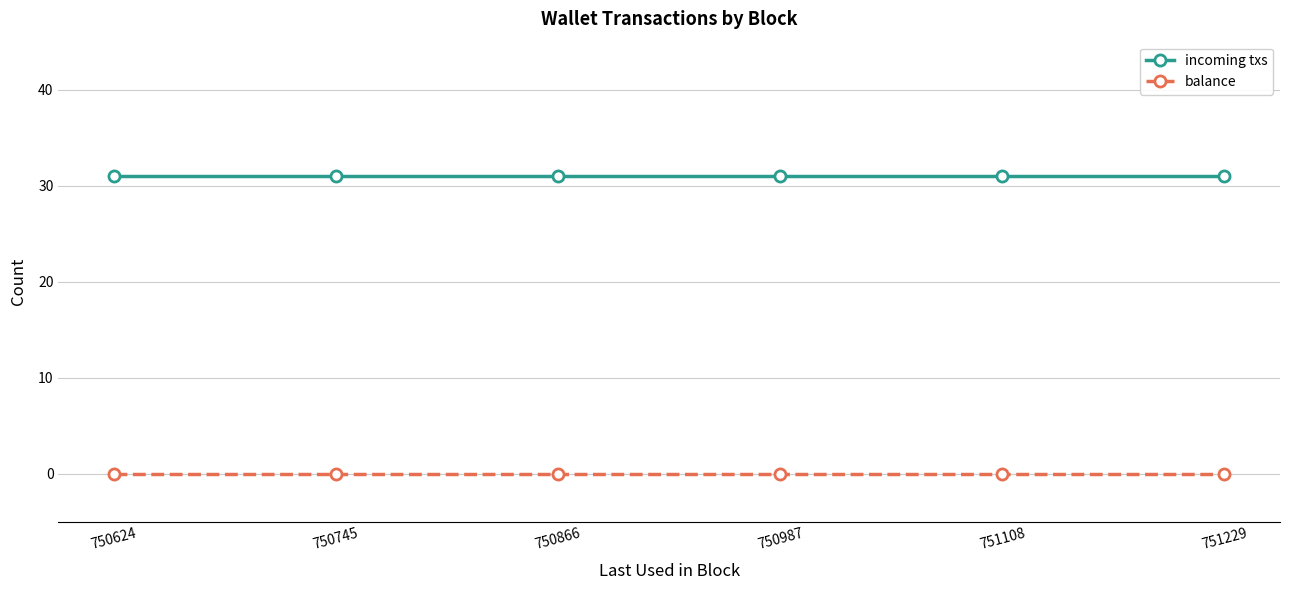

Is it true that incoming txs equals 31 at 750987?

True